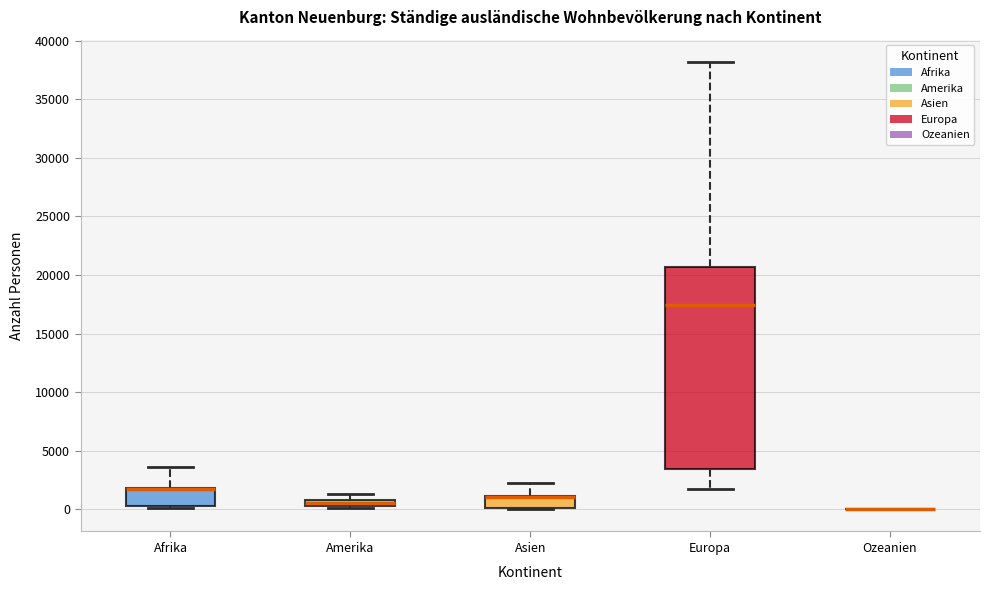

Where is the lower edge of the box for Europa on the y-axis? The values are not printed on the chart, so give them approximately, as read against the axis.

3500